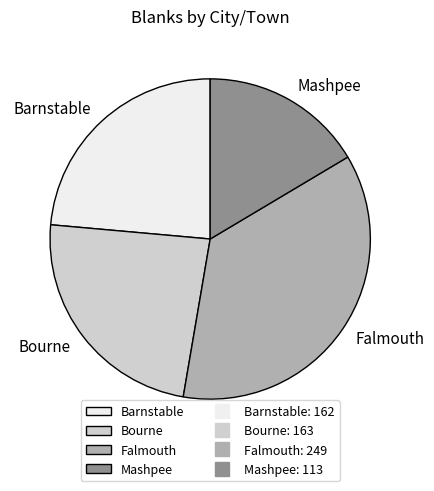

What is the smallest slice in the pie chart?

Mashpee